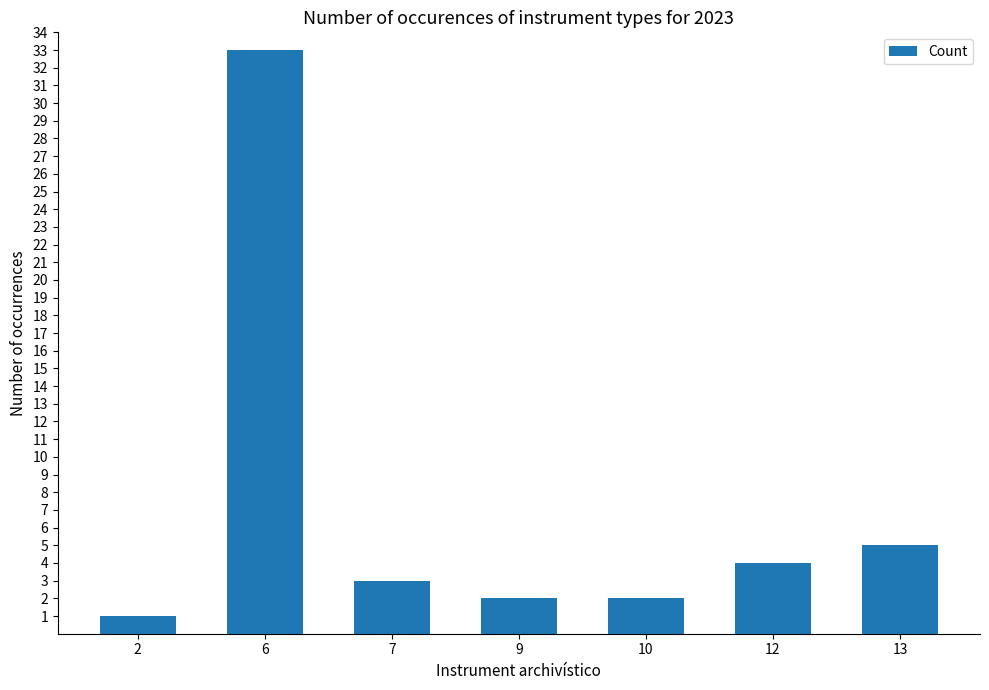

The chart shows a value of 1 at 2. True or false?

True